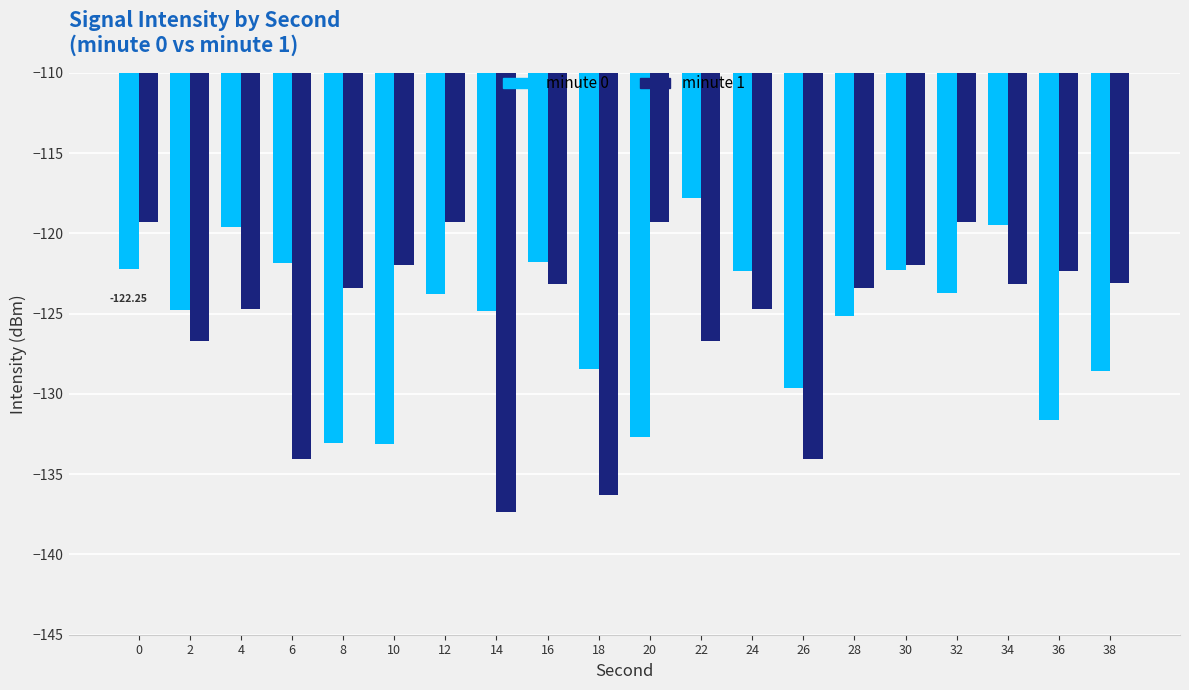

What is the total value across all series at 18?

-264.7